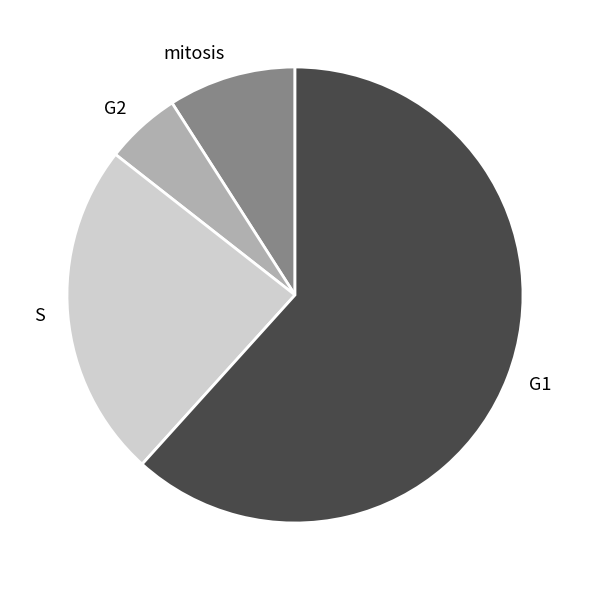

Rank the categories by value from lowest to highest.

G2, mitosis, S, G1